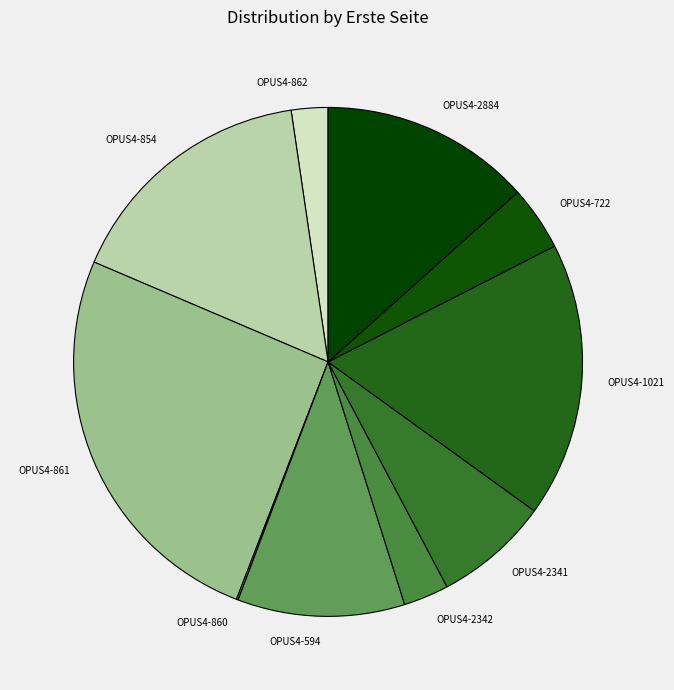

Which has a higher value, OPUS4-2342 or OPUS4-722?

OPUS4-722